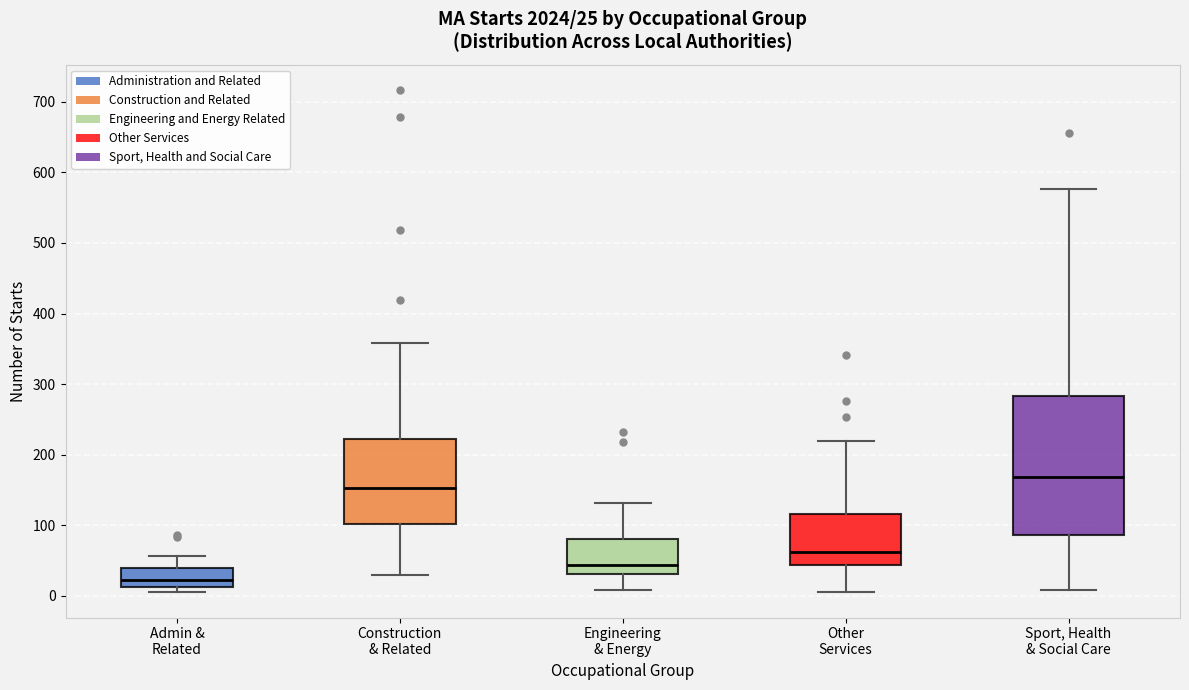

Which box has the lowest median line?

Admin & Related